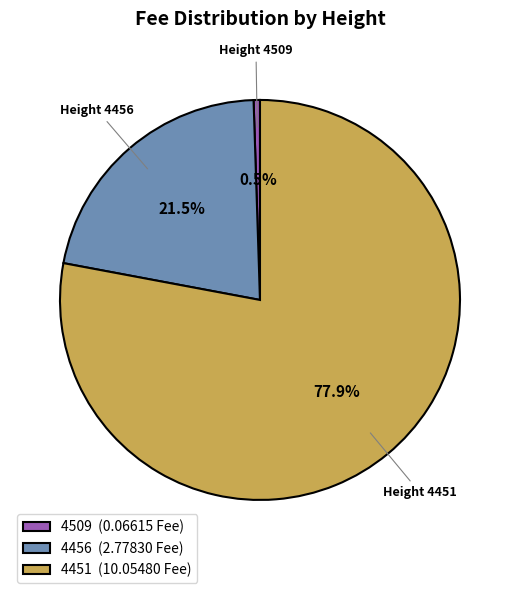

What is the smallest slice in the pie chart?

4509